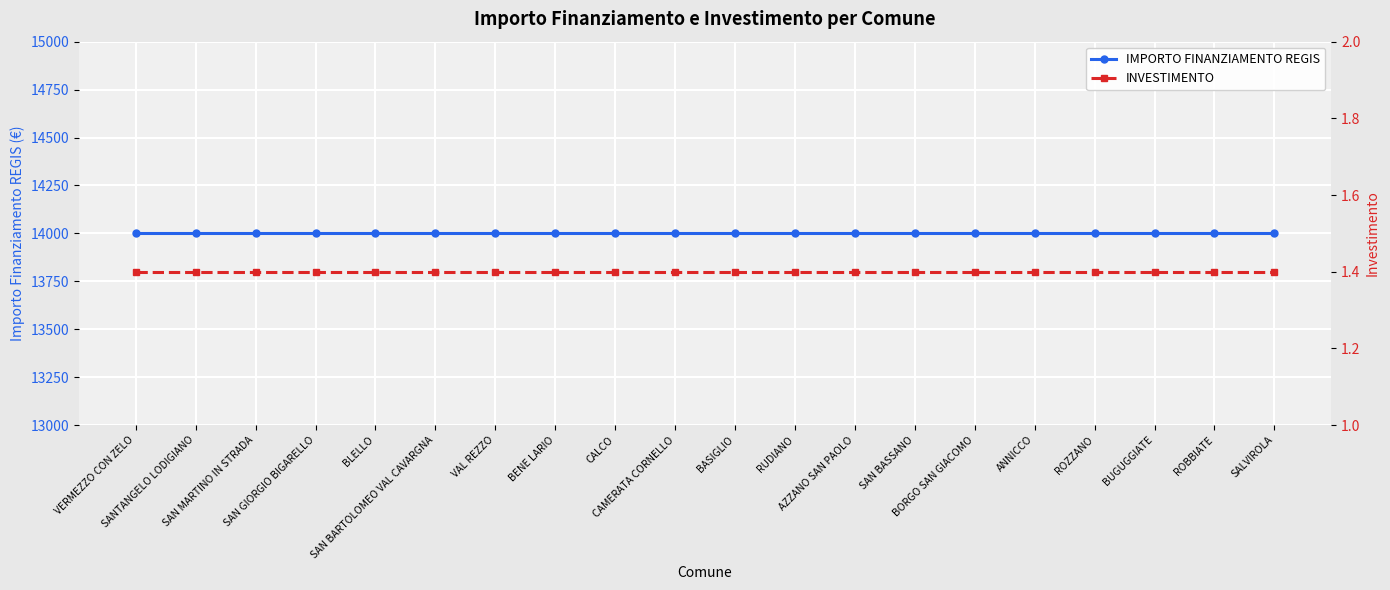

What is the sum of the IMPORTO FINANZIAMENTO REGIS values at ROBBIATE and CAMERATA CORNELLO?

28000.0